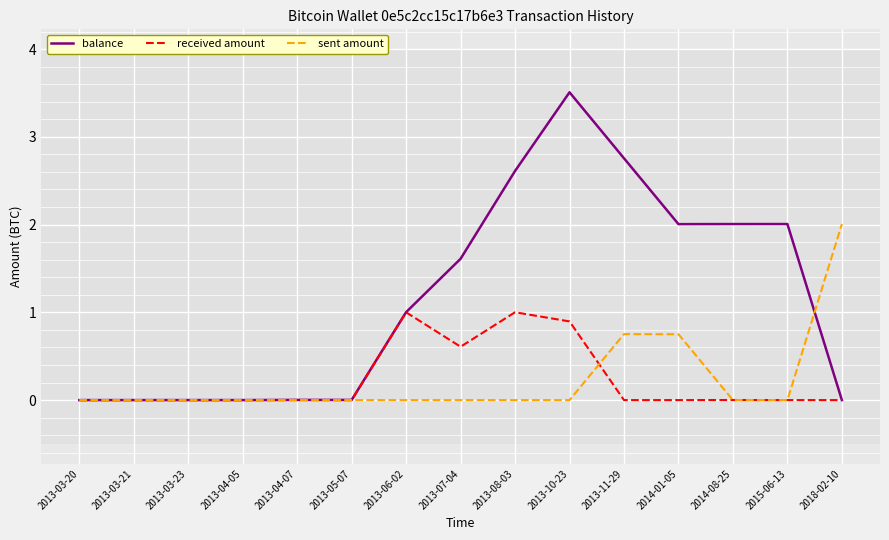

How many sent amount values are between 0 and 1?

14